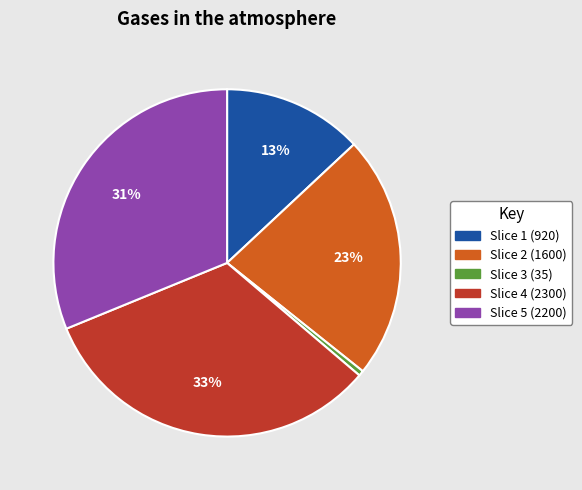

Does any single category account for the majority?

No